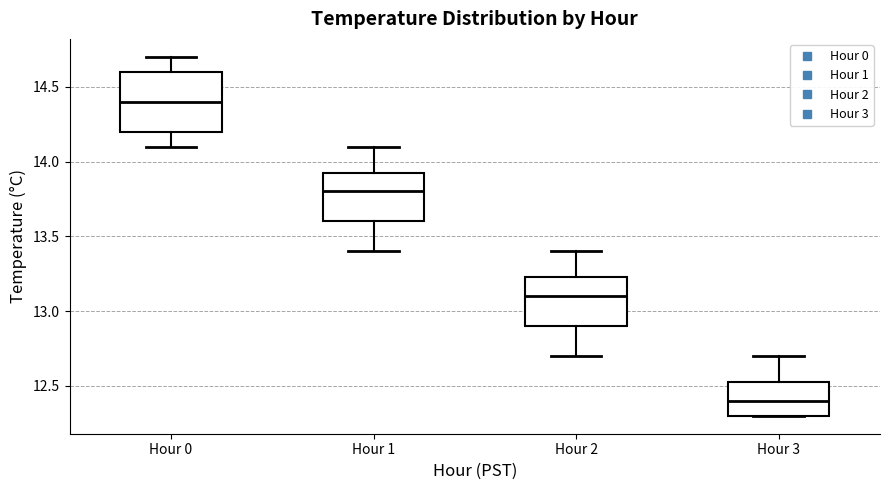

Reading left to right, transcribe this box plot: for each box, give where its median line is, the range the box spans, and where its two whiskers end, as read against the y-axis. The values are not printed on the chart, so give them approximately, as read against the axis.

Hour 0: median 14.40, box 14.20 to 14.60, whiskers 14.10 to 14.70
Hour 1: median 13.80, box 13.60 to 13.95, whiskers 13.40 to 14.10
Hour 2: median 13.10, box 12.90 to 13.25, whiskers 12.70 to 13.40
Hour 3: median 12.40, box 12.30 to 12.55, whiskers 12.30 to 12.70